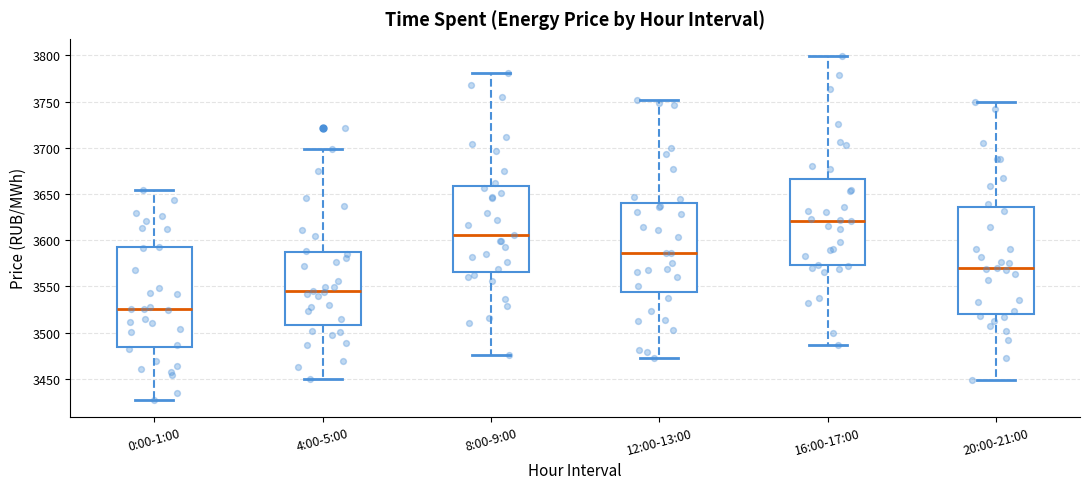

Which box has the lowest median line?

0:00-1:00